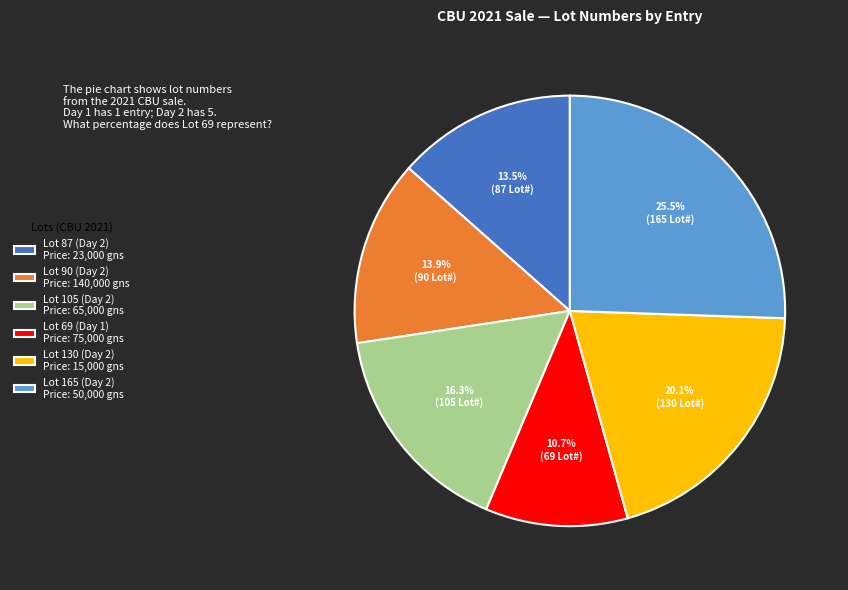

Which slice is the smallest?

Lot 69 (Day 1)